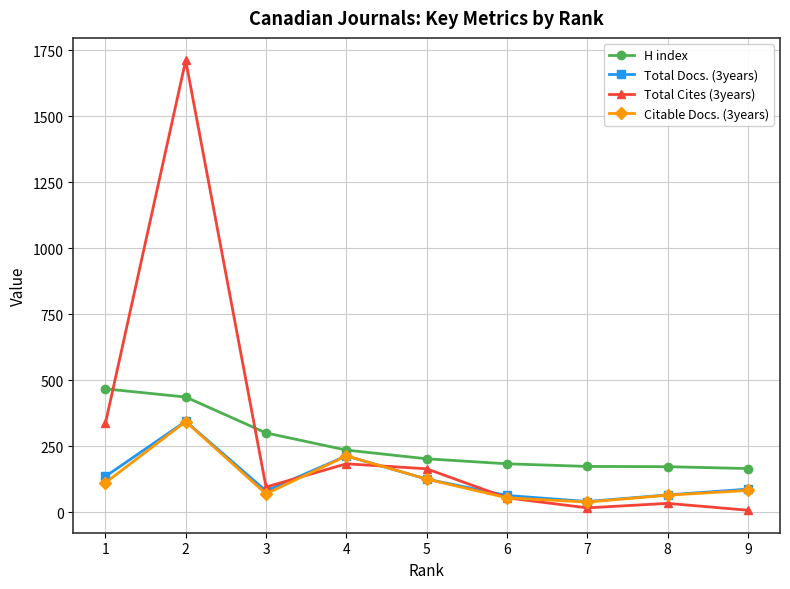

Is it true that H index equals 436 at 2?

True